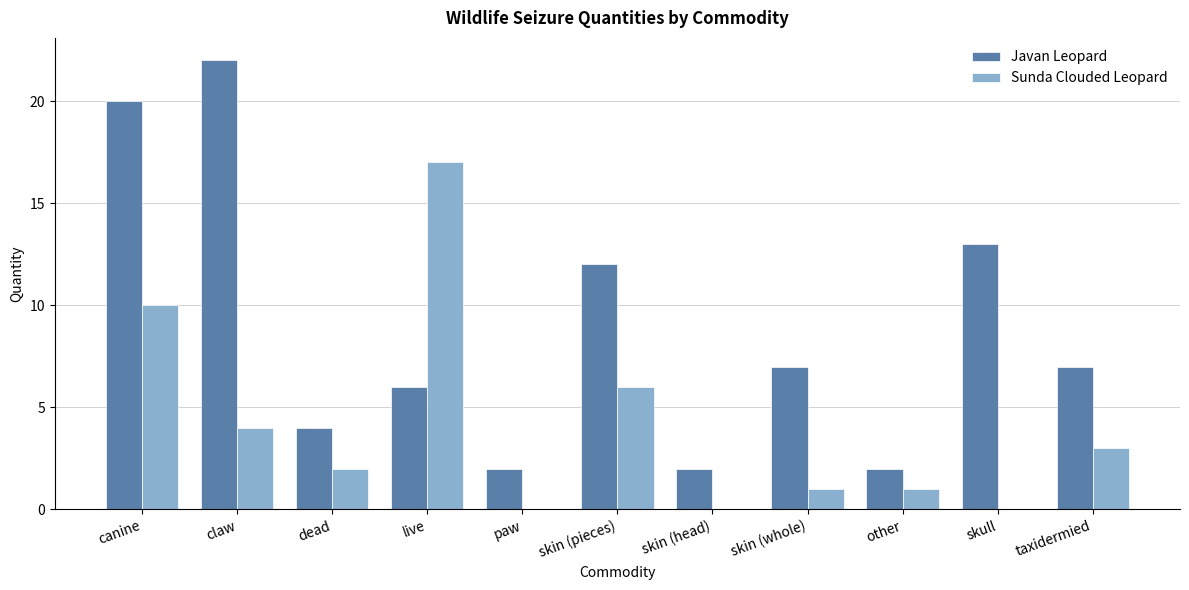

Between skin (pieces) and other, which series saw the biggest shift?

Javan Leopard